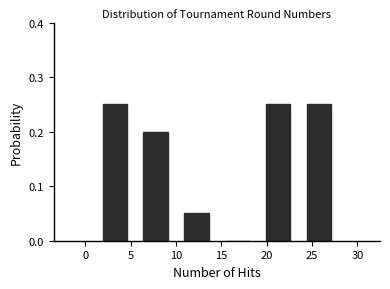

Reading left to right, transcribe this chart: for each bar, give the range it covers on the x-axis and its height. The values are not printed on the chart, so give them approximately, as read against the axis.

1.0 to 5.5: 0.25
5.5 to 10.0: 0.20
10.0 to 14.5: 0.05
14.5 to 19.0: 0
19.0 to 23.5: 0.25
23.5 to 28.0: 0.25